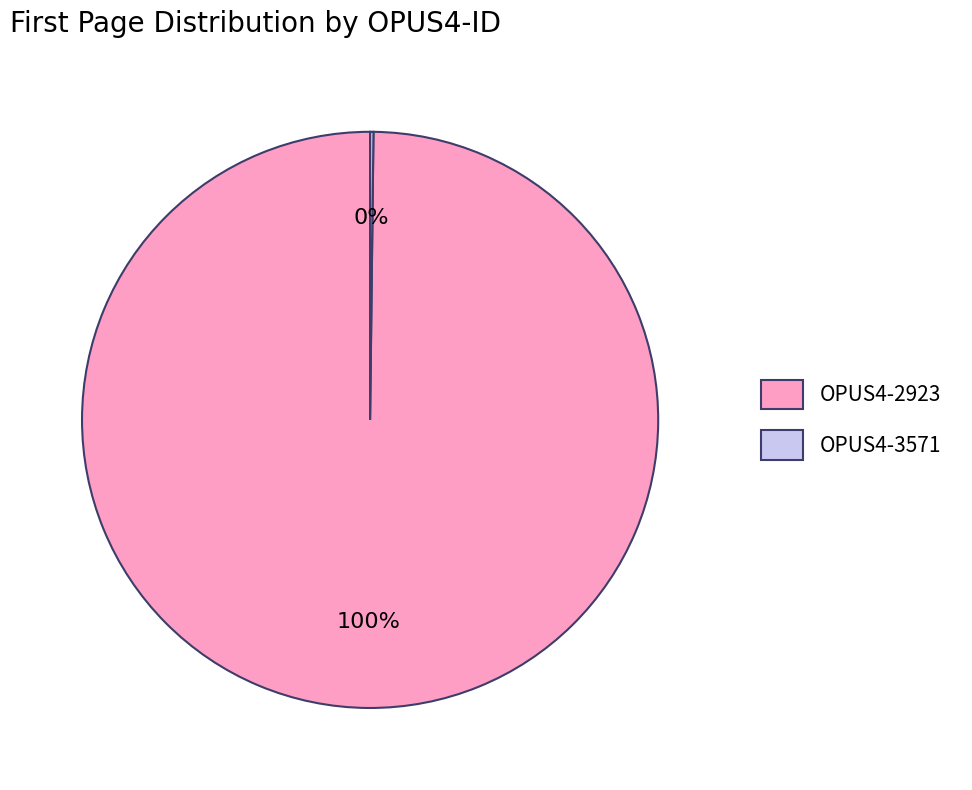

To the nearest percent, what is the average slice percentage?

50%